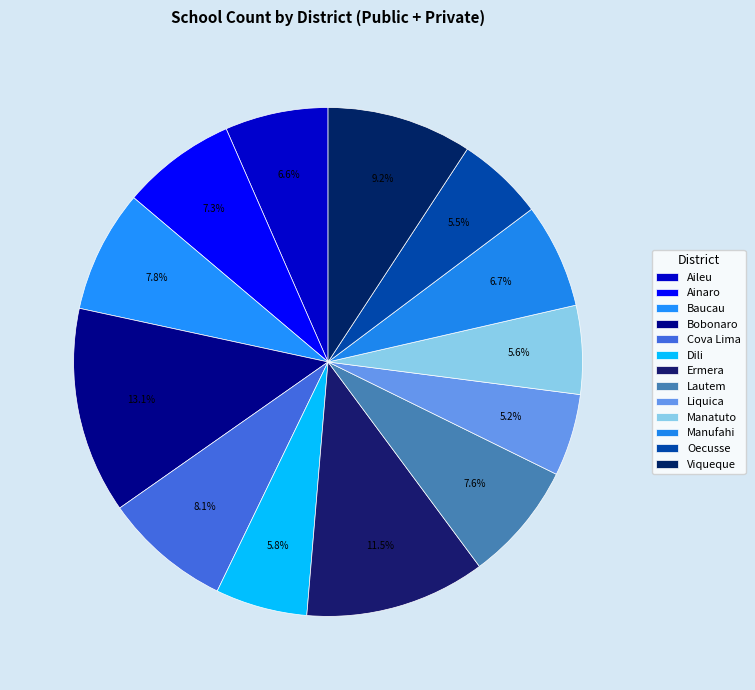

Combined, do Lautem and Dili account for over 50%?

No